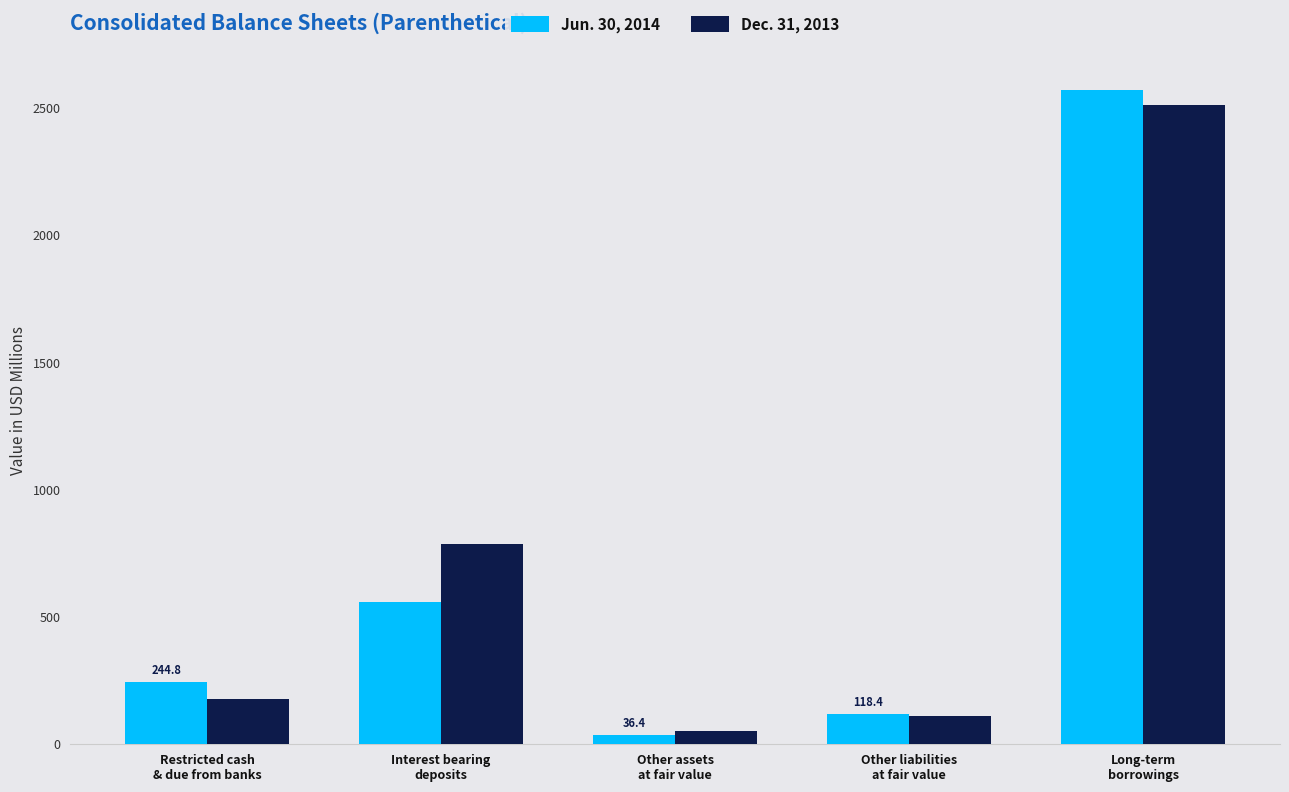

What is the average value of the Dec. 31, 2013 series?

727.1